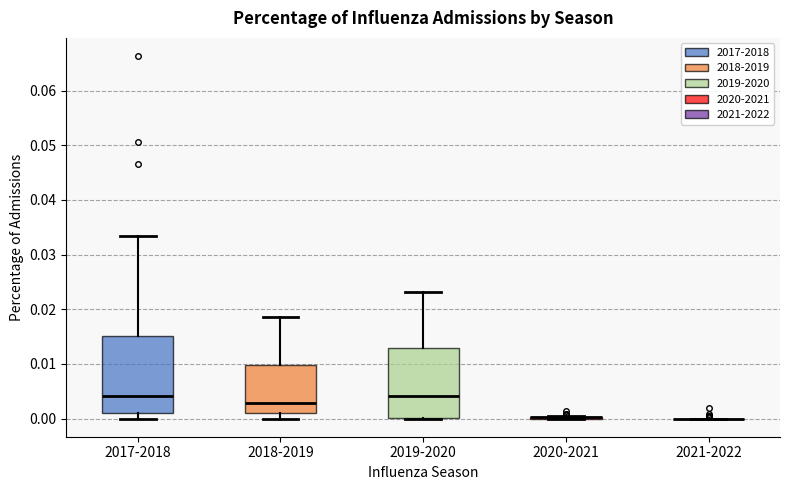

Where does the upper whisker of the box for 2018-2019 end on the y-axis? The values are not printed on the chart, so give them approximately, as read against the axis.

0.019